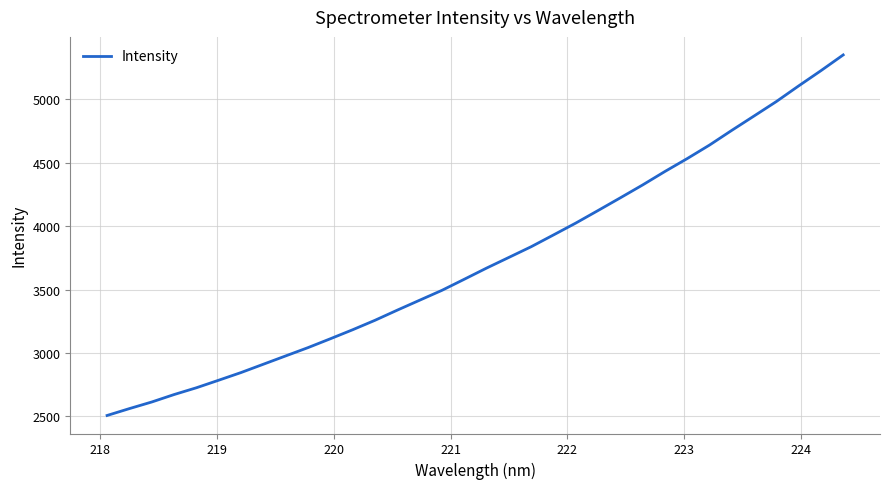

What is the maximum value shown in the chart?

5350.8